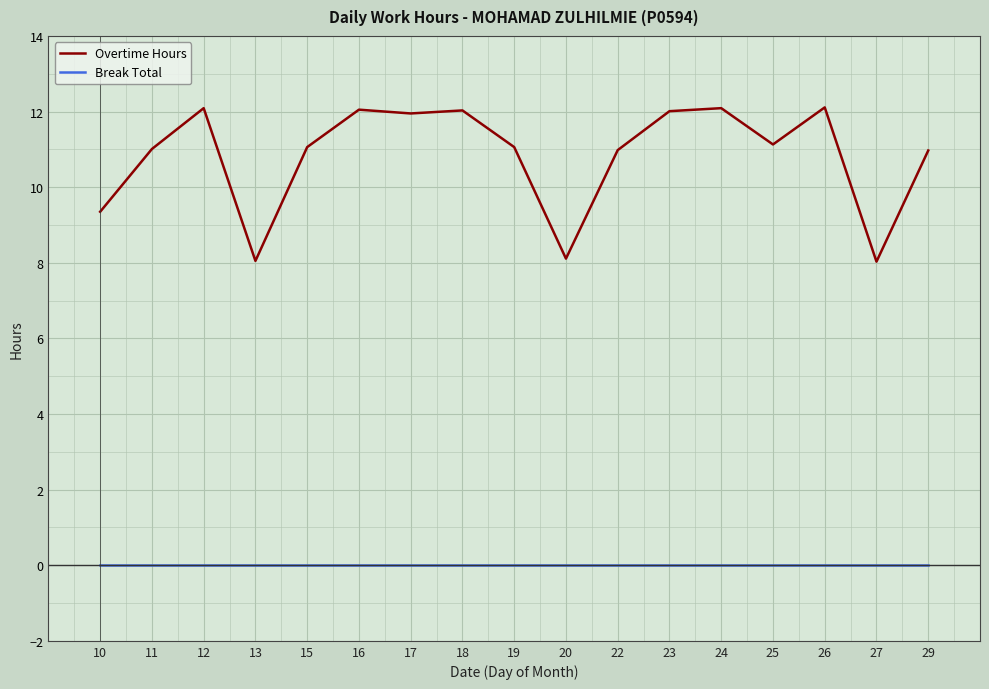

Which series has the widest spread of values?

Overtime Hours